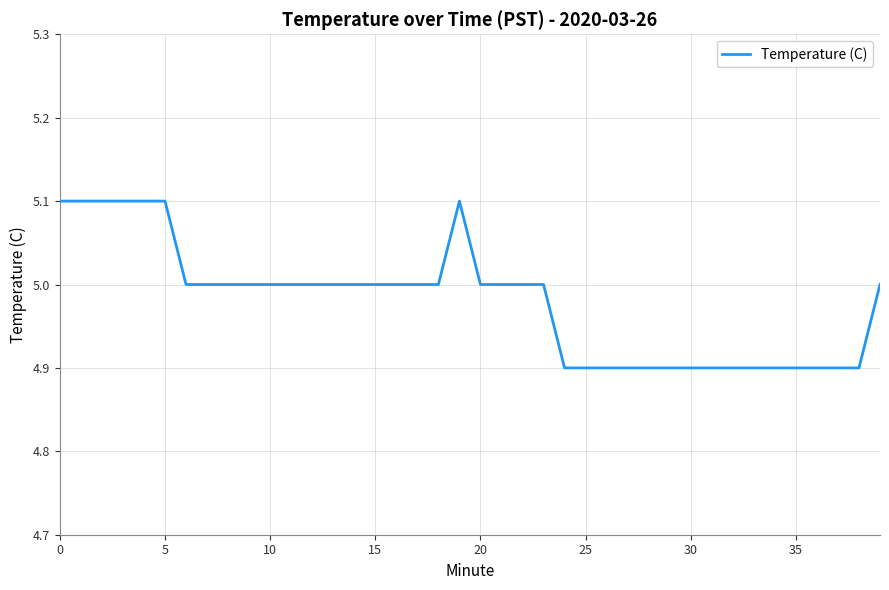

What is the smallest value displayed?

4.9